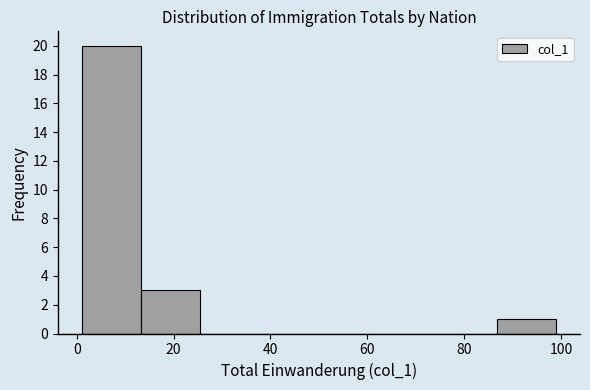

Reading left to right, list every bar in this chart as the range it spans on the x-axis followed by its height. Neither the bar edges nor the heights are printed on the chart, so give them approximately, as read against the axes.

2 to 14: 20
14 to 26: 3
26 to 38: 0
38 to 50: 0
50 to 62: 0
62 to 74: 0
74 to 86: 0
86 to 100: 1